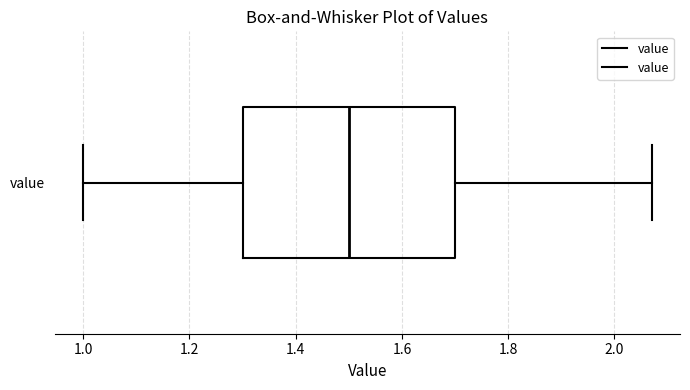

Transcribe this box plot: give where the median line is, the range the box spans, and where the two whiskers end, as read against the x-axis. The values are not printed on the chart, so give them approximately, as read against the axis.

median 1.50, box 1.30 to 1.70, whiskers 1.00 to 2.08